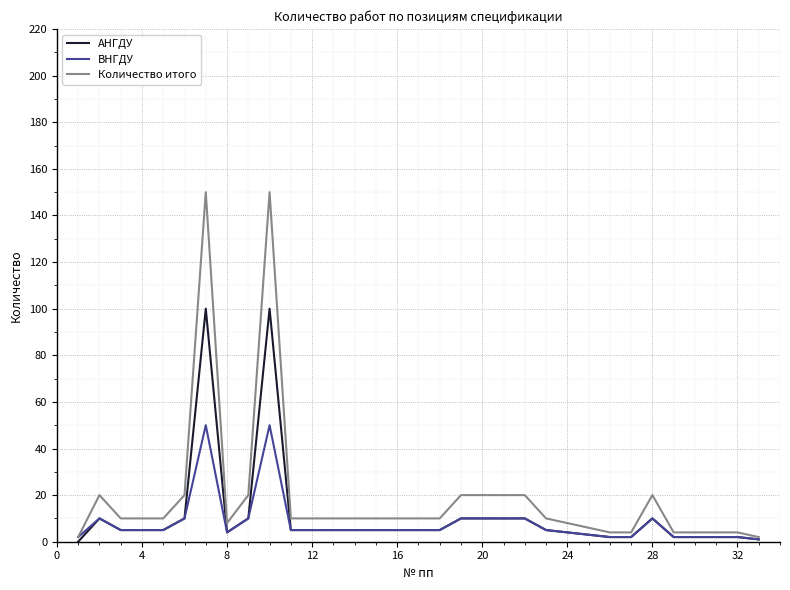

What is the highest value of the ВНГДУ series?

50